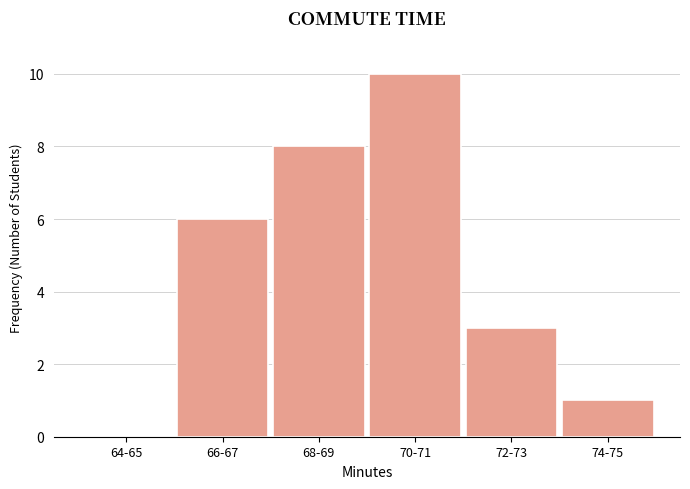

Reading left to right, transcribe all the data shown in this chart.

64-65=0	66-67=6	68-69=8	70-71=10	72-73=3	74-75=1